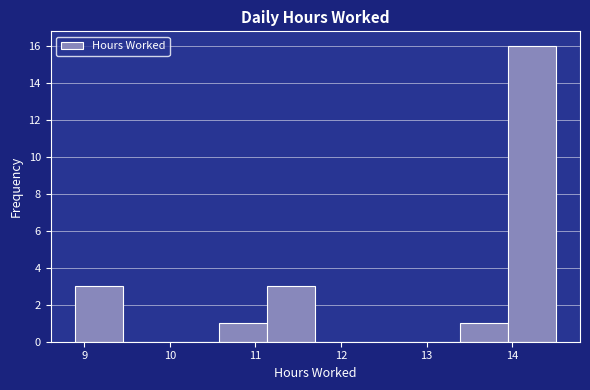

Reading left to right, transcribe this chart: for each bar, give the range it covers on the x-axis and its height. Neither the bar edges nor the heights are printed on the chart, so give them approximately, as read against the axes.

8.9 to 9.5: 3
9.5 to 10.0: 0
10.0 to 10.6: 0
10.6 to 11.1: 1
11.1 to 11.7: 3
11.7 to 12.3: 0
12.3 to 12.8: 0
12.8 to 13.4: 0
13.4 to 13.9: 1
13.9 to 14.5: 16